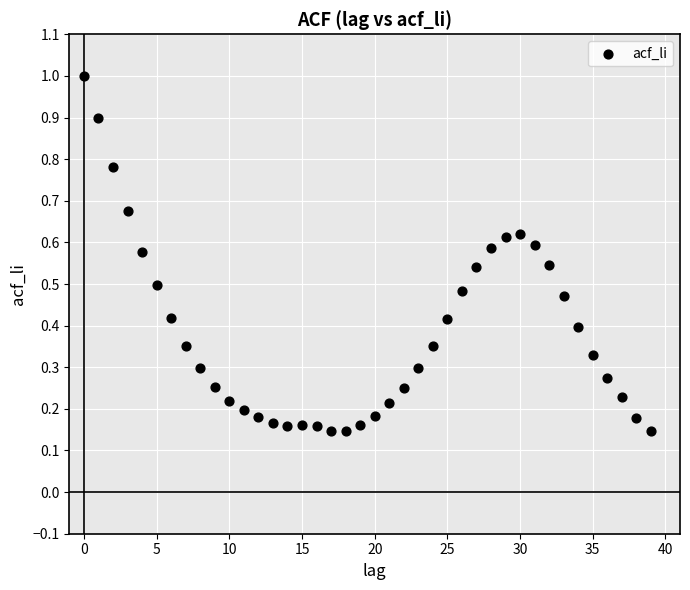

What is the range of Y values (max minus min)?

0.9